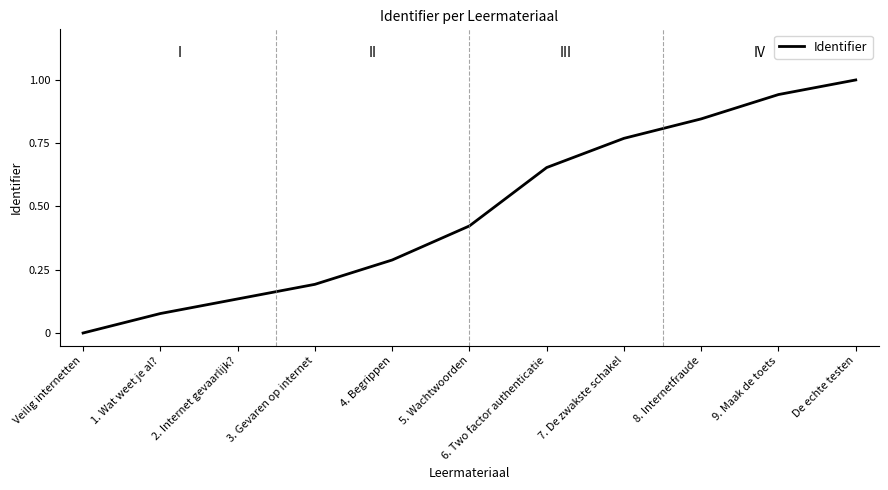

What is the difference between the maximum and minimum values?

1.0